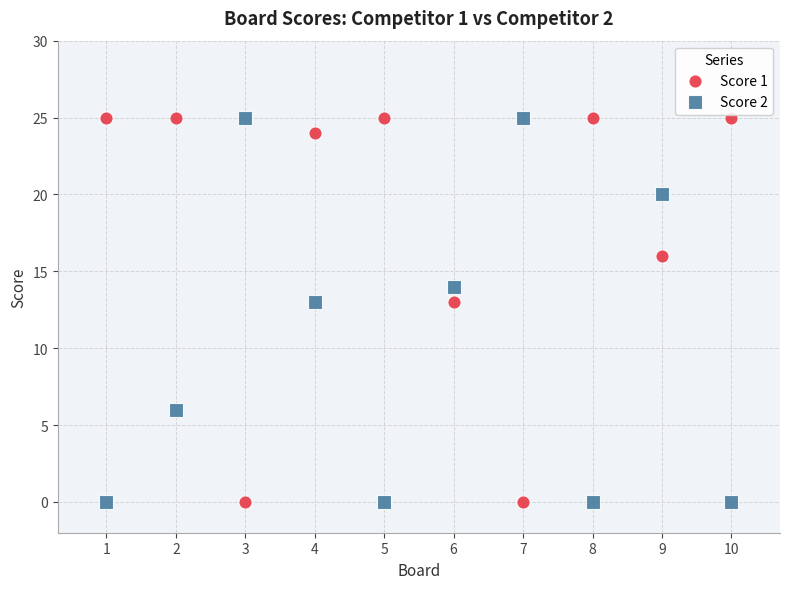

What are all the series names shown in the legend?

Score 1, Score 2